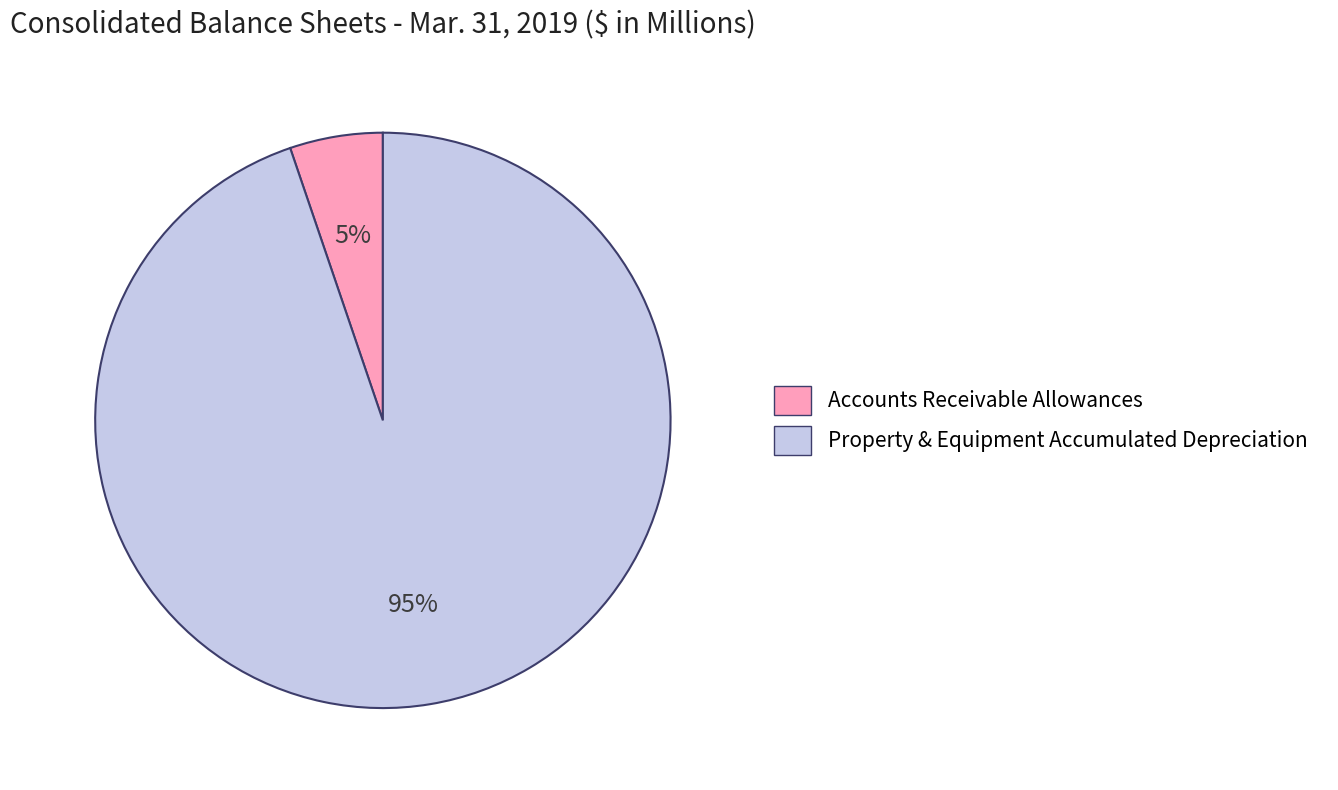

Rank the categories by value from highest to lowest.

Property & Equipment Accumulated Depreciation, Accounts Receivable Allowances